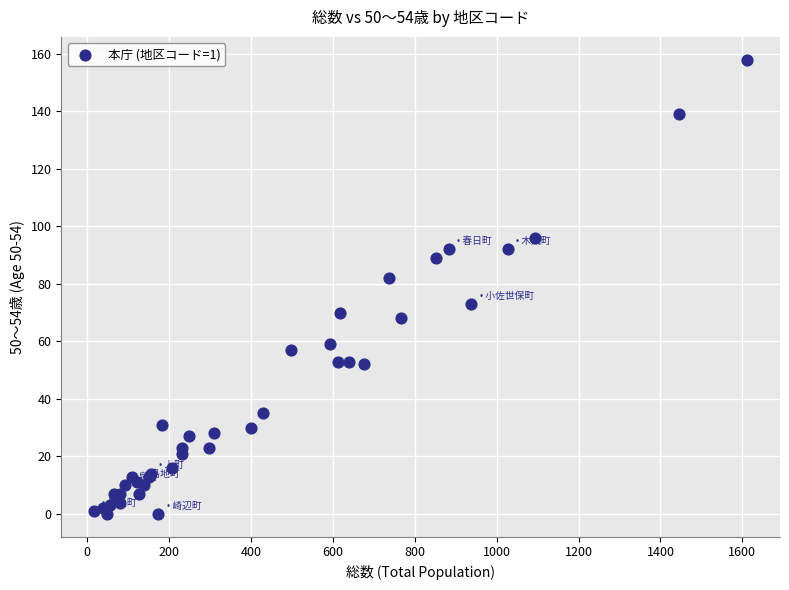

What Y value in the scatter plot is closest to 79?

82